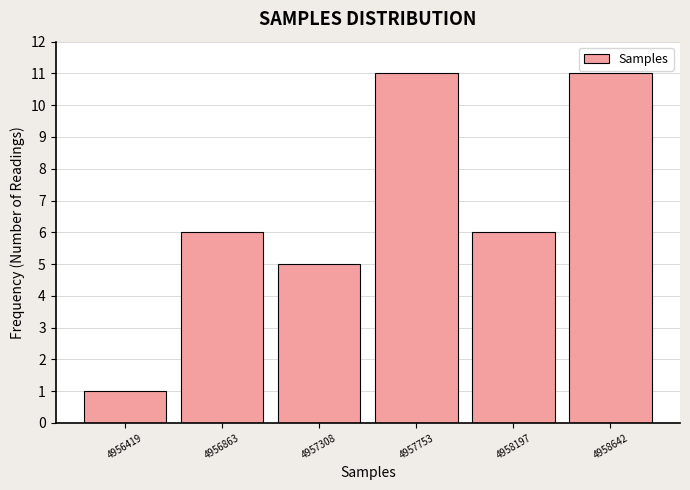

Reading right to left, what are all the values shown in this chart?

11	6	11	5	6	1